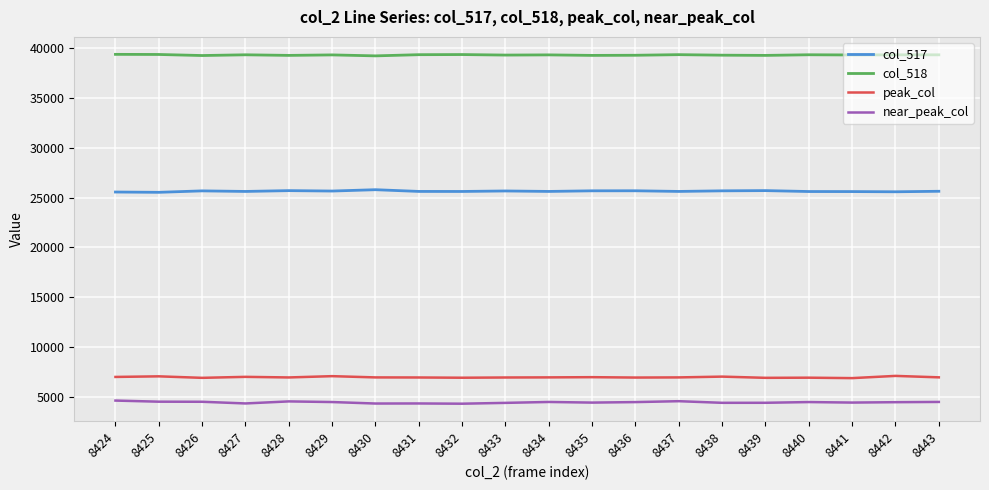

What is the sum of the near_peak_col values at 8427 and 8429?

8799